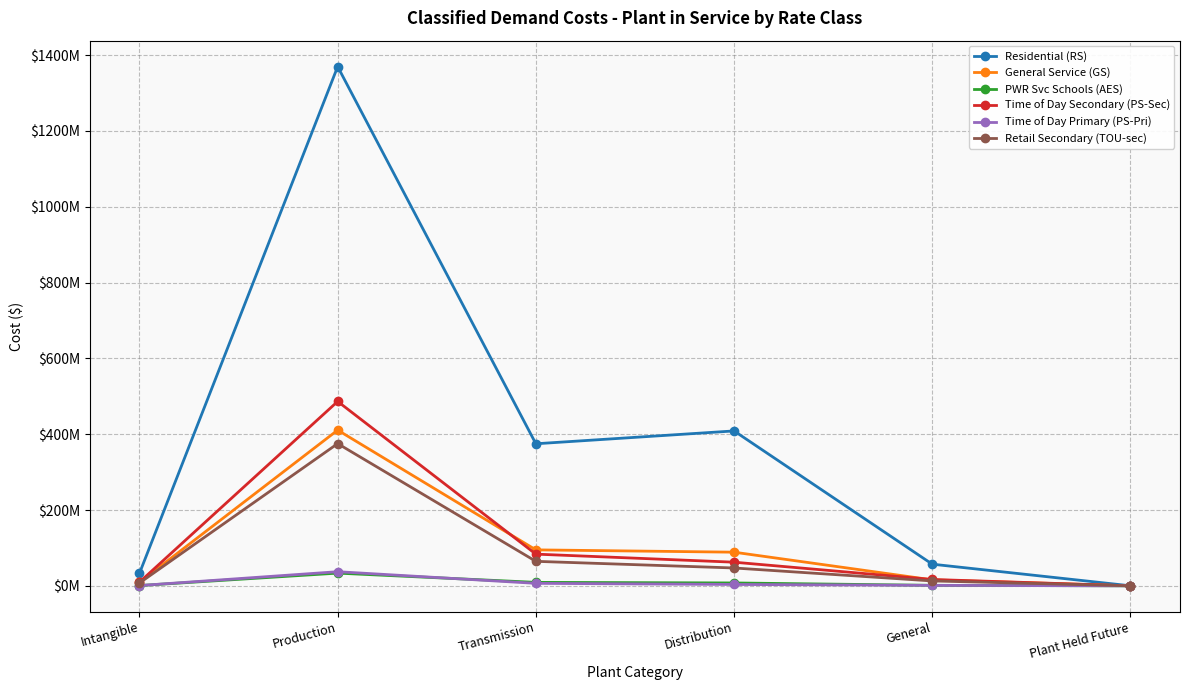

Rank the series by their maximum value, from highest to lowest.

Residential (RS), Time of Day Secondary (PS-Sec), General Service (GS), Retail Secondary (TOU-sec), Time of Day Primary (PS-Pri), PWR Svc Schools (AES)